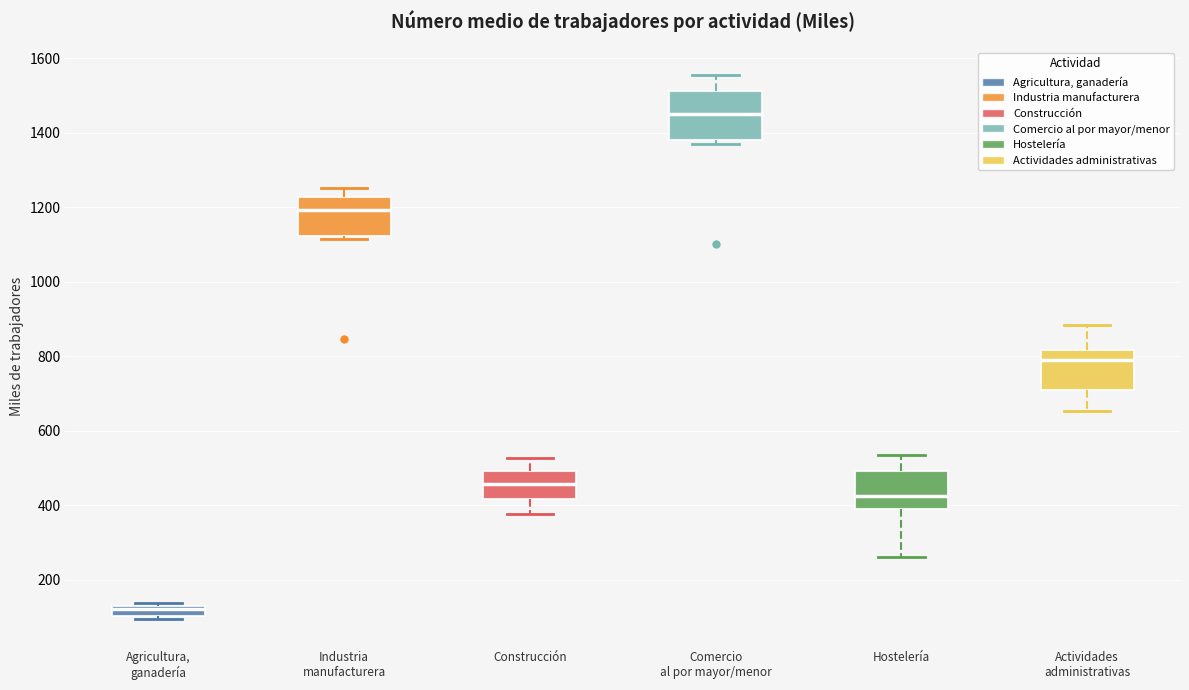

Which box's median line is the lowest?

Agricultura, ganadería